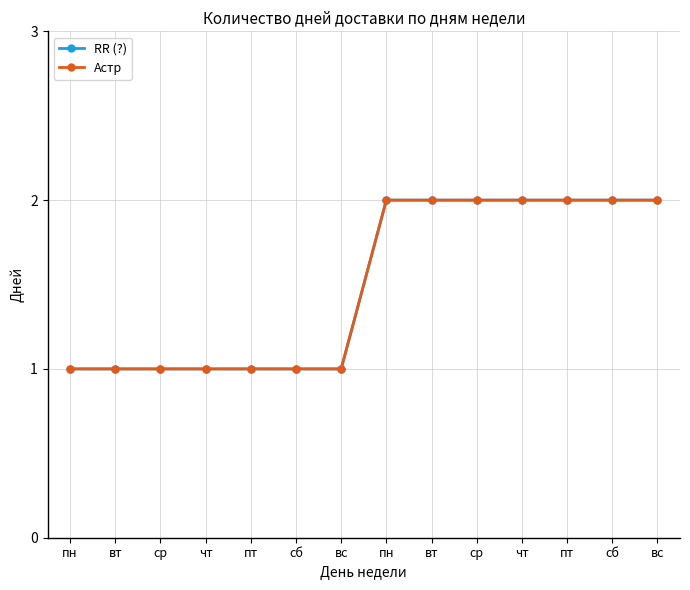

Reading left to right, transcribe all the data shown in this chart.

RR (?): 1	1	1	1	1	1	1	2	2	2	2	2	2	2
Астр: 1	1	1	1	1	1	1	2	2	2	2	2	2	2